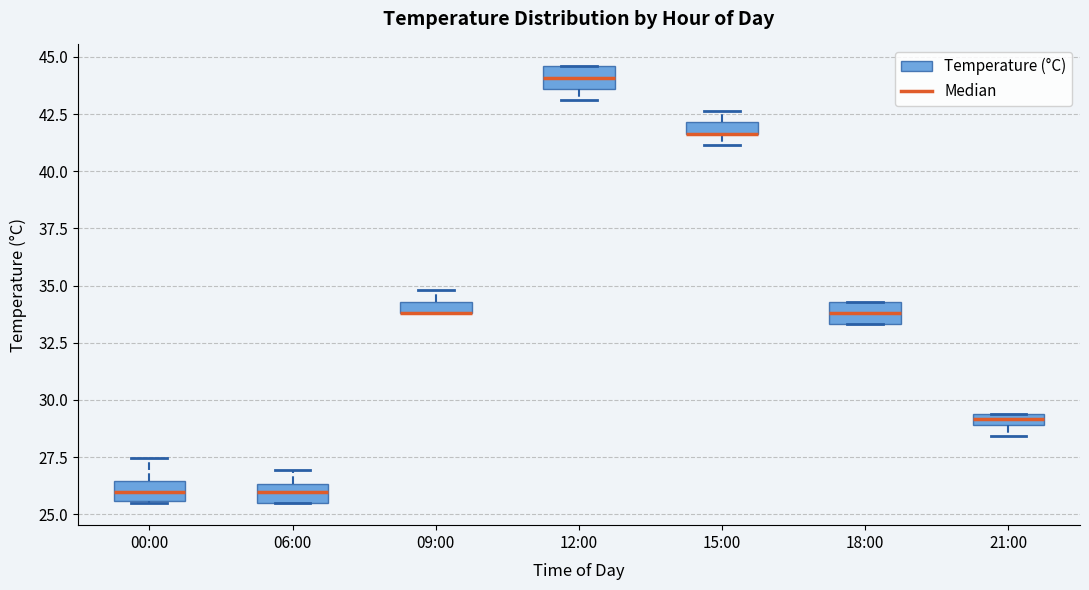

Where does the median line of the box for 06:00 sit on the y-axis? The values are not printed on the chart, so give them approximately, as read against the axis.

26.0